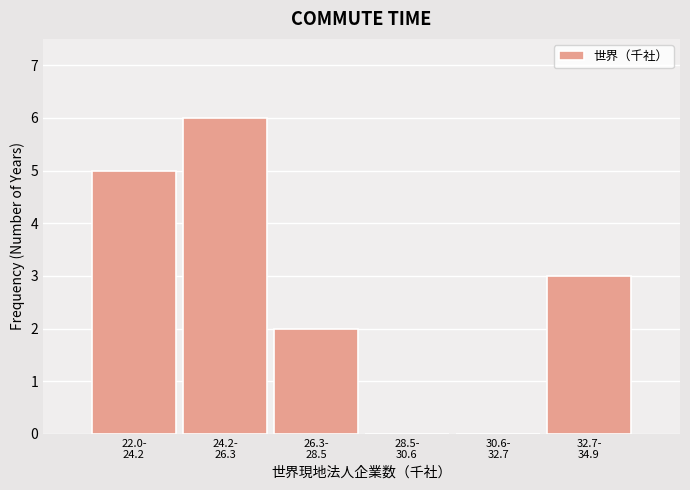

What is the maximum value shown in the chart?

6